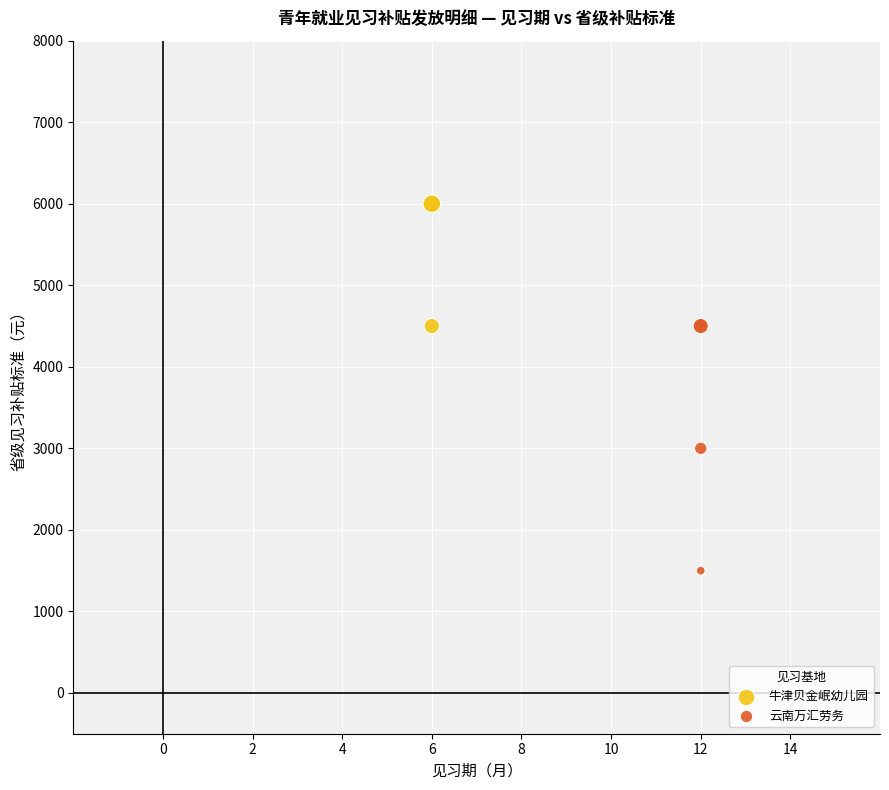

Which series reaches the maximum Y coordinate?

牛津贝金岷幼儿园